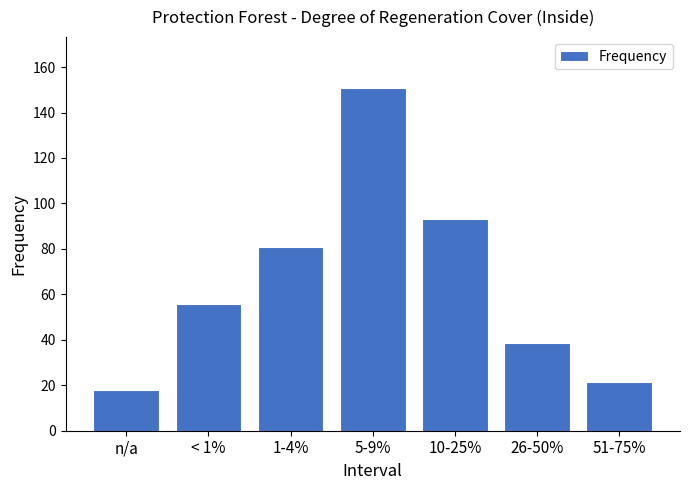

Reading left to right, extract all data points from this chart.

18.0	55.7	80.7	150.6	93.3	38.8	21.3